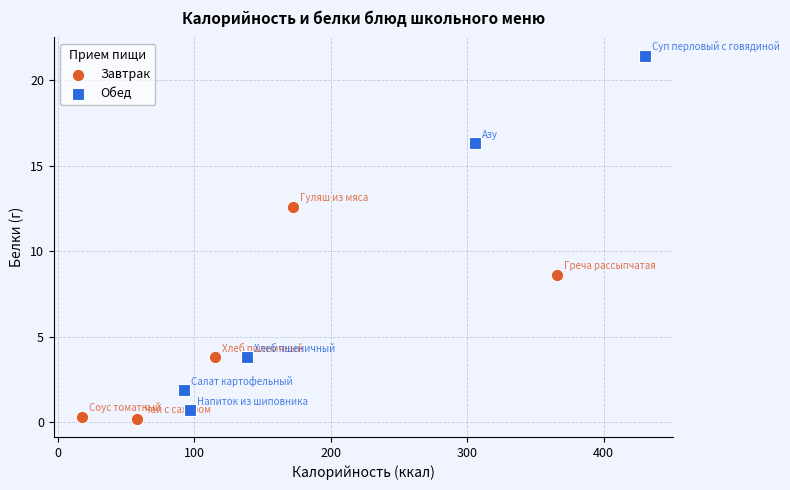

Which series contains the highest Y value?

Обед